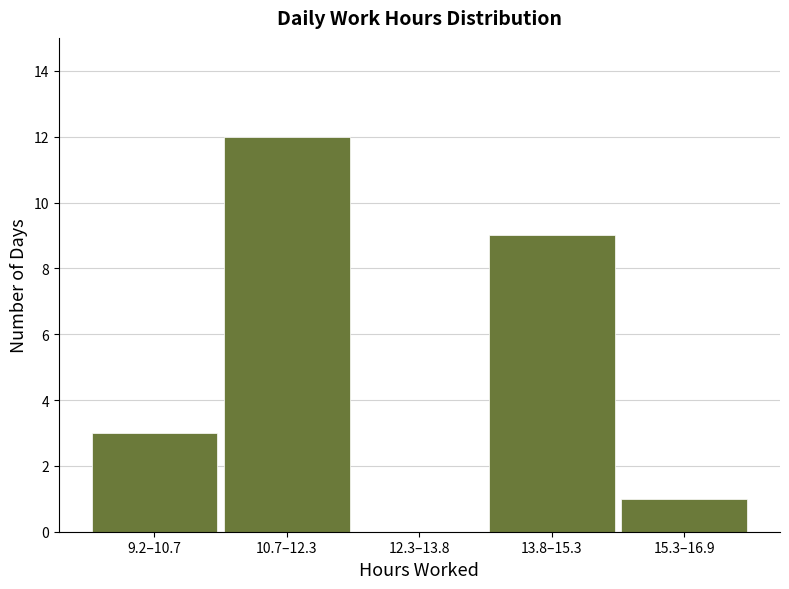

Reading right to left, what are all the values shown in this chart?

15.3–16.9=1	13.8–15.3=9	12.3–13.8=0	10.7–12.3=12	9.2–10.7=3